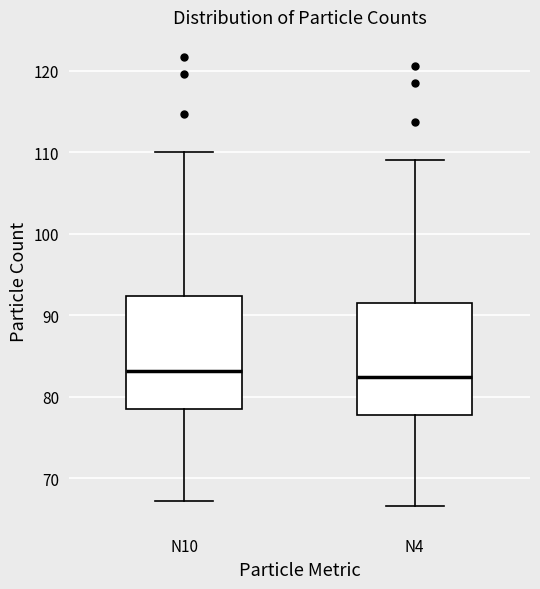

Reading left to right, transcribe this box plot: for each box, give where its median line is, the range the box spans, and where its two whiskers end, as read against the y-axis. The values are not printed on the chart, so give them approximately, as read against the axis.

N10: median 83, box 78 to 92, whiskers 67 to 110
N4: median 82, box 78 to 91, whiskers 67 to 109